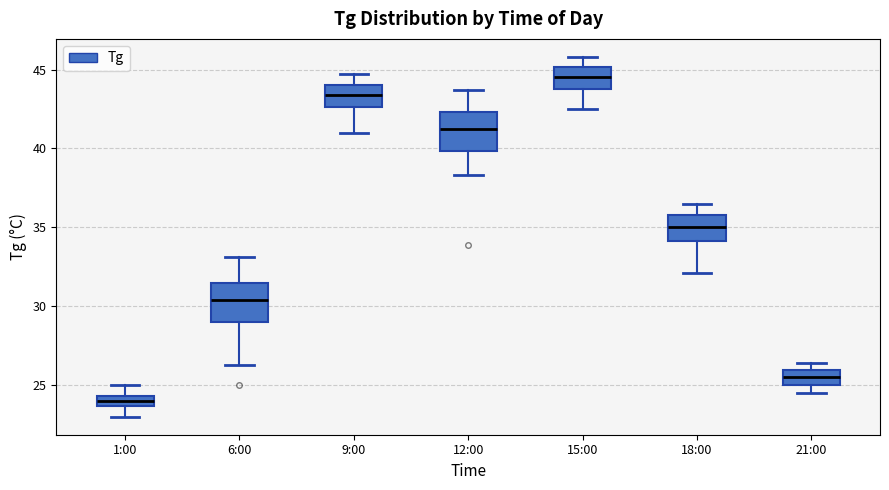

Where does the lower whisker of the box for 9:00 end on the y-axis? The values are not printed on the chart, so give them approximately, as read against the axis.

41.0